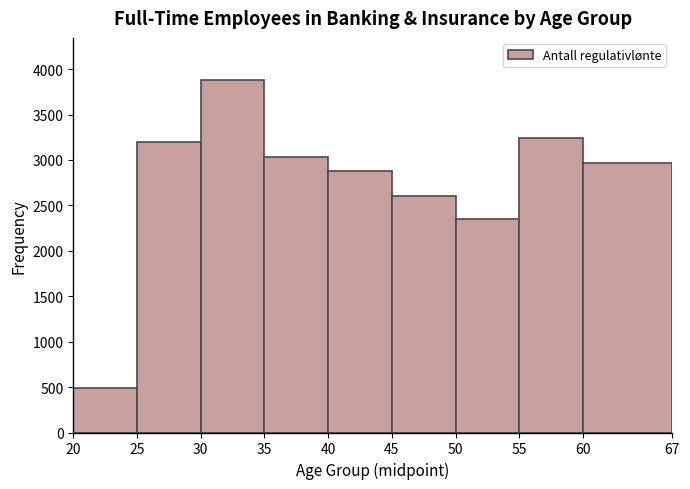

Reading left to right, transcribe this chart: for each bar, give the range it covers on the x-axis and its height. The values are not printed on the chart, so give them approximately, as read against the axis.

20 to 25: 500
25 to 30: 3200
30 to 35: 3900
35 to 40: 3050
40 to 45: 2900
45 to 50: 2600
50 to 55: 2350
55 to 60: 3250
60 to 67: 2950